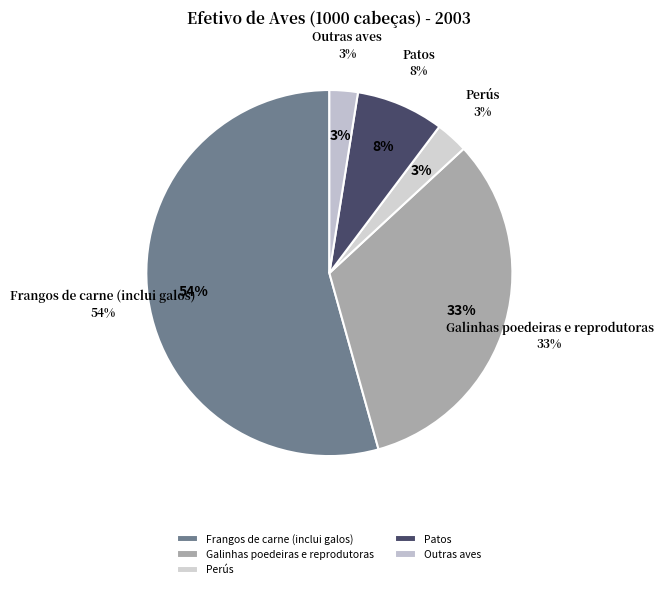

Approximately how many times larger is the value at Galinhas poedeiras e reprodutoras compared to Perús?

11.4